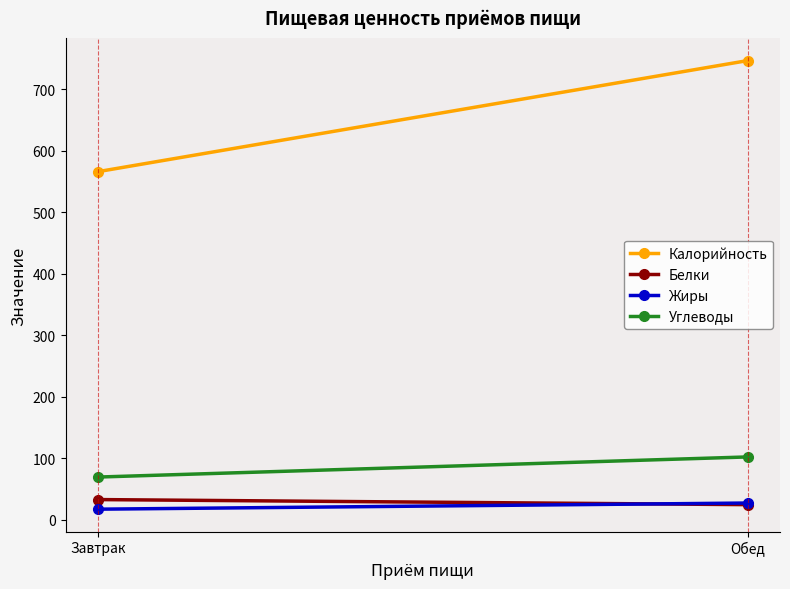

Rank the series by their maximum value, from highest to lowest.

Калорийность, Углеводы, Белки, Жиры